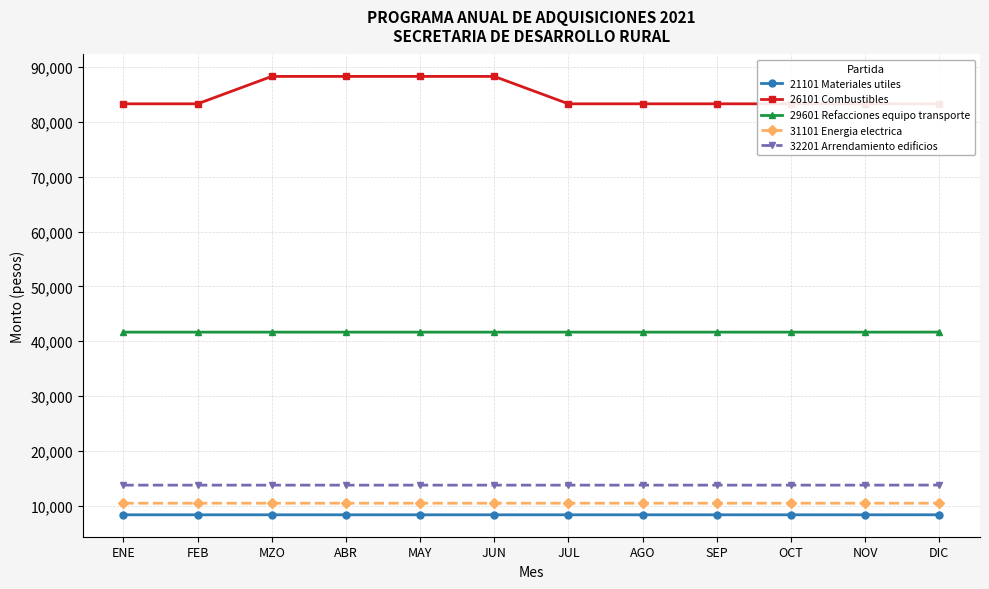

Between AGO and DIC, which series saw the biggest shift?

32201 Arrendamiento edificios